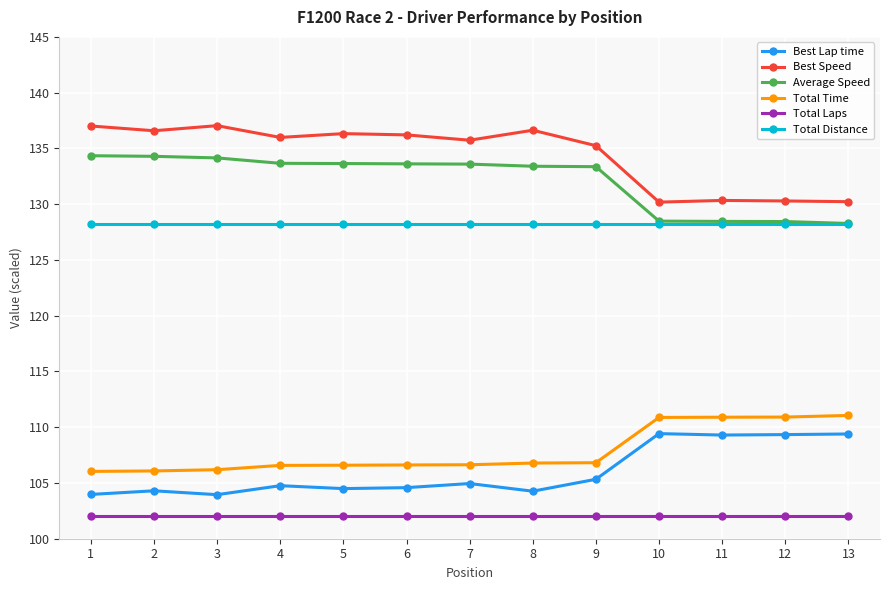

What is the spread (max minus min) of values at 9?

33.2